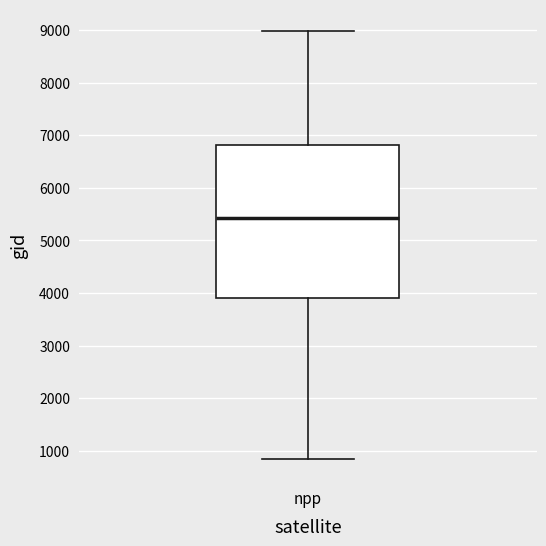

Read this box plot against the y-axis: the position of the median line, the range covered by the box, and the ends of both whiskers. The values are not printed on the chart, so give them approximately, as read against the axis.

median 5400, box 3900 to 6800, whiskers 800 to 9000